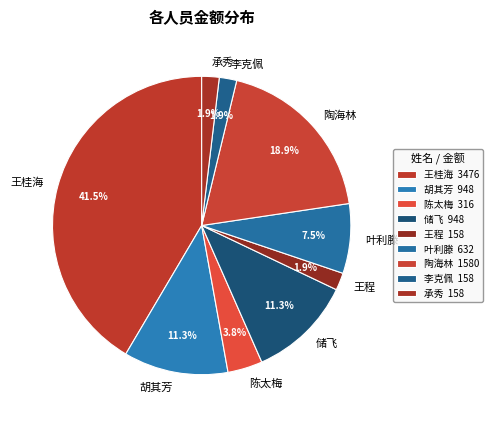

To the nearest percent, what is the average slice percentage?

11%